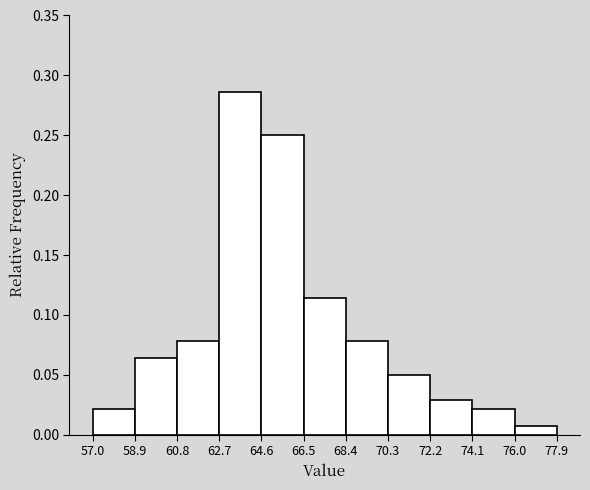

Reading left to right, transcribe this chart: for each bar, give the range it covers on the x-axis and its height. The values are not printed on the chart, so give them approximately, as read against the axis.

57.0 to 58.9: 0.020
58.9 to 60.8: 0.065
60.8 to 62.7: 0.080
62.7 to 64.6: 0.285
64.6 to 66.5: 0.250
66.5 to 68.4: 0.115
68.4 to 70.3: 0.080
70.3 to 72.2: 0.050
72.2 to 74.1: 0.030
74.1 to 76.0: 0.020
76.0 to 77.9: 0.005